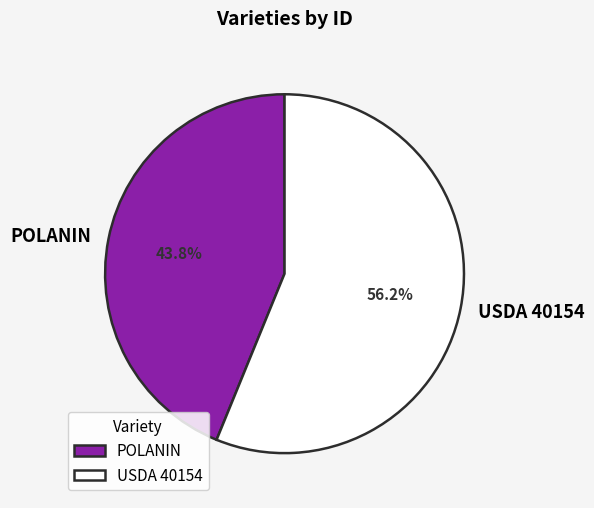

Count the number of slices in the pie.

2